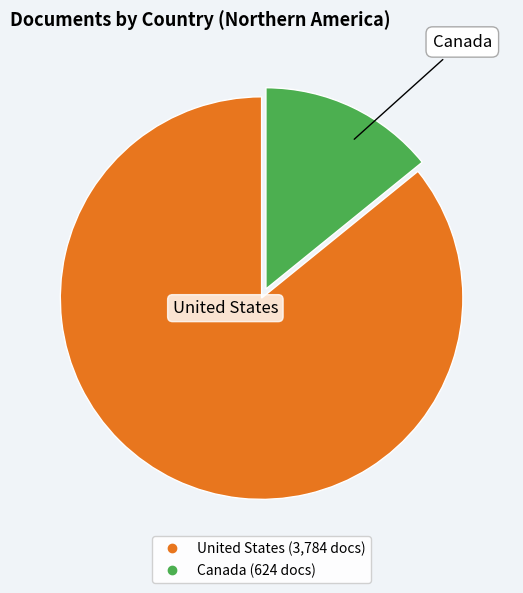

Rank the categories by value from highest to lowest.

United States, Canada